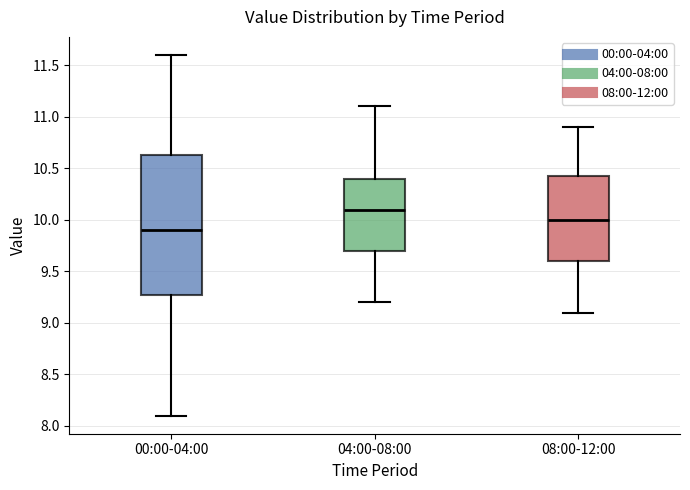

Comparing the boxes themselves (not the whiskers), which one is the tallest?

00:00-04:00